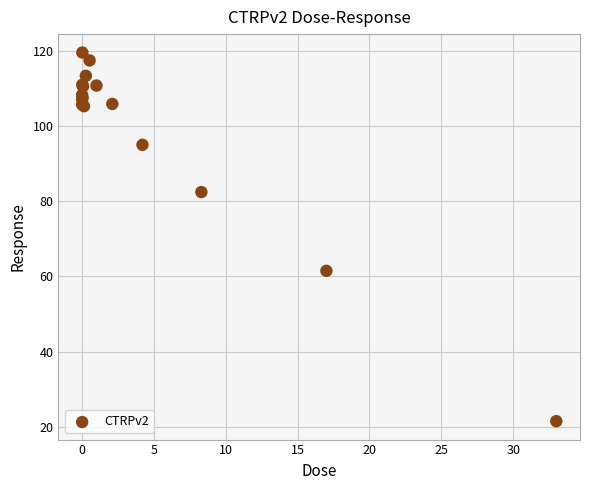

What Y value in the scatter plot is closest to 70?

61.5